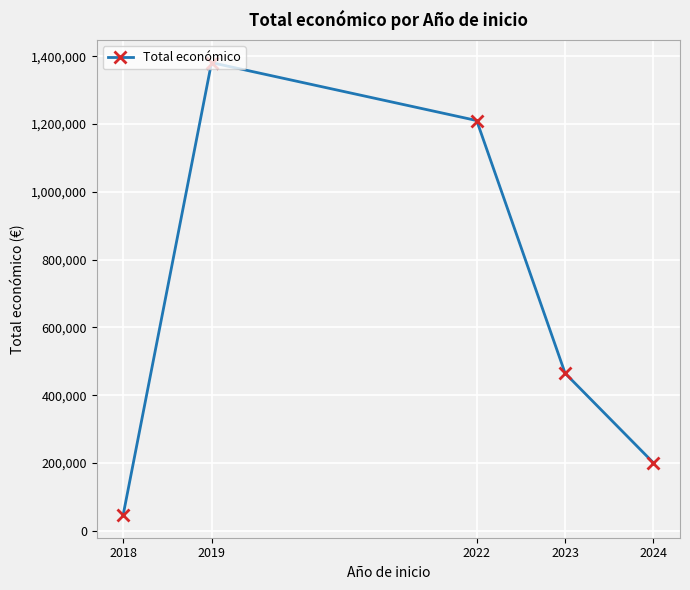

Count the values in the range 200363 to 1210222.

3